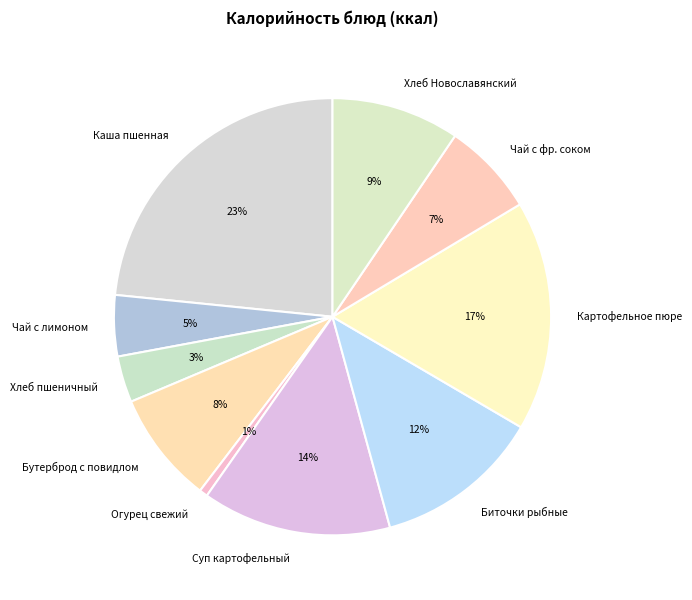

True or false: Бутерброд с повидлом accounts for 22% of the total.

False